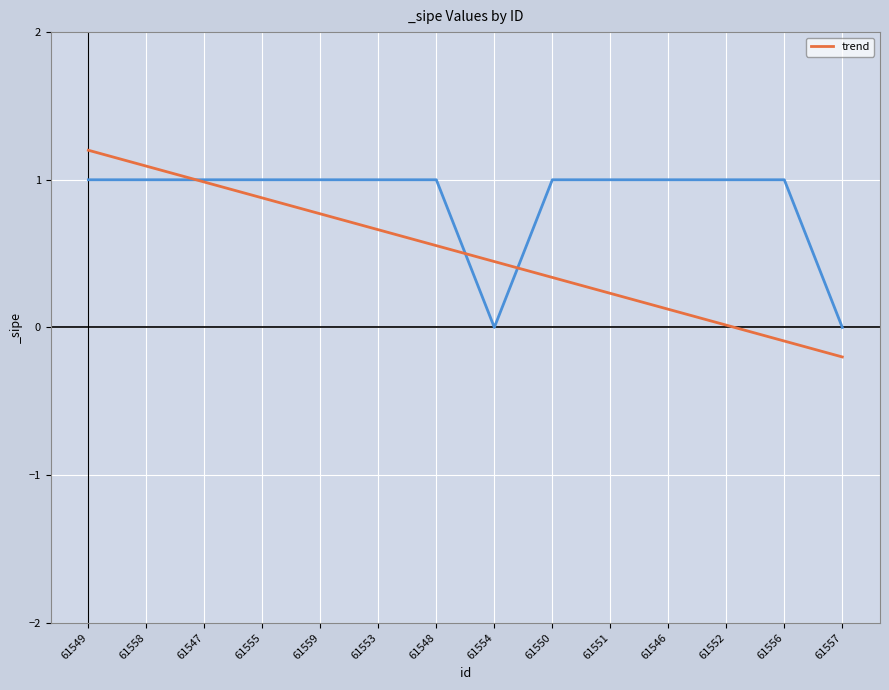

How many negative values are there?

2